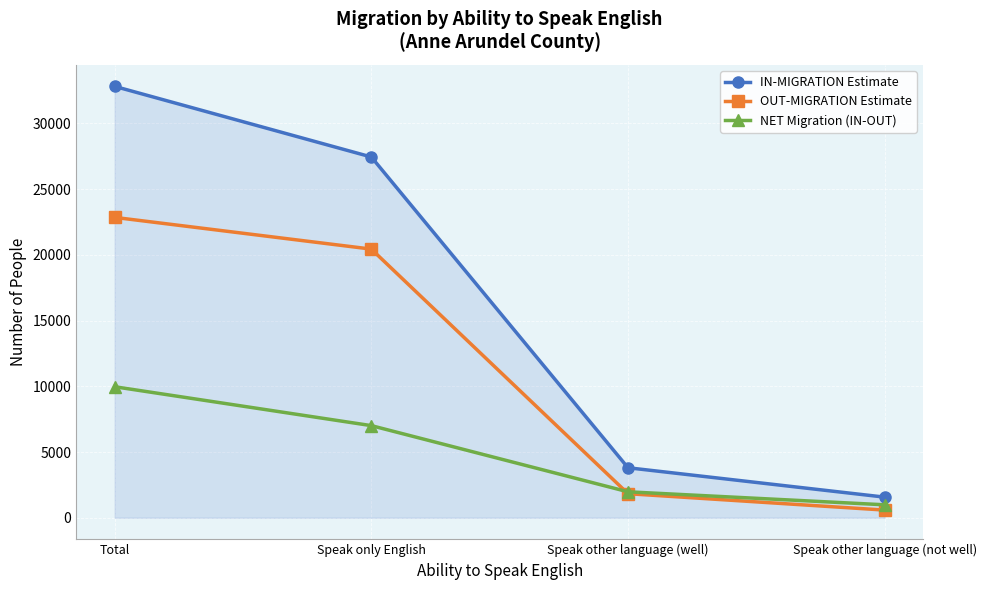

List the labels in order of OUT-MIGRATION Estimate value, smallest first.

Speak other language (not well), Speak other language (well), Speak only English, Total